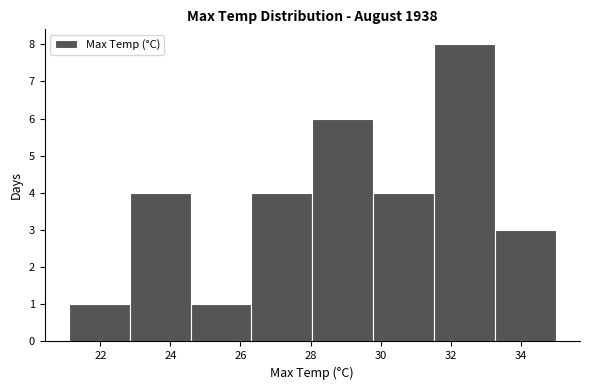

Reading left to right, list every bar in this chart as the range it spans on the x-axis followed by its height. Neither the bar edges nor the heights are printed on the chart, so give them approximately, as read against the axes.

21.2 to 22.8: 1
22.8 to 24.6: 4
24.6 to 26.4: 1
26.4 to 28.0: 4
28.0 to 29.8: 6
29.8 to 31.6: 4
31.6 to 33.2: 8
33.2 to 35.0: 3